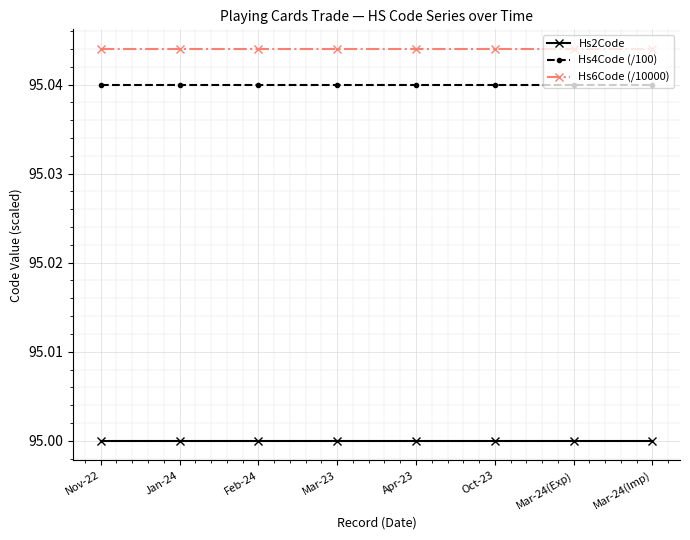

What is the label of the 4th point from the left?

Mar-23